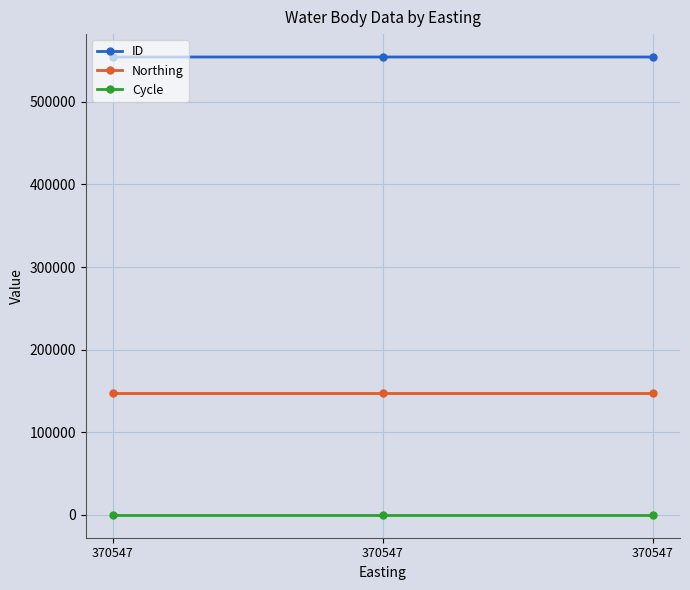

Count the number of data series in this chart.

3